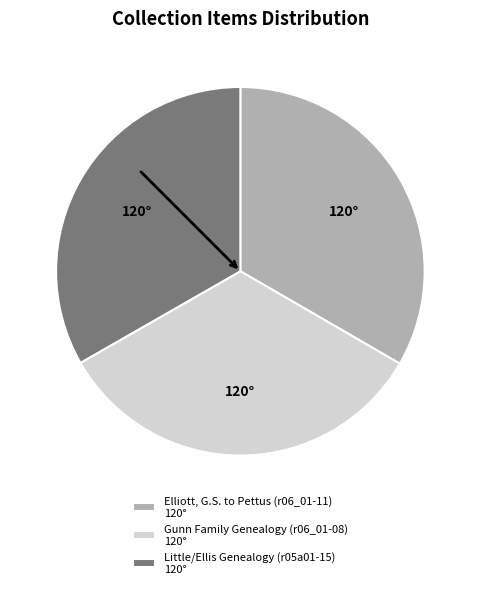

Does any single category account for the majority?

No